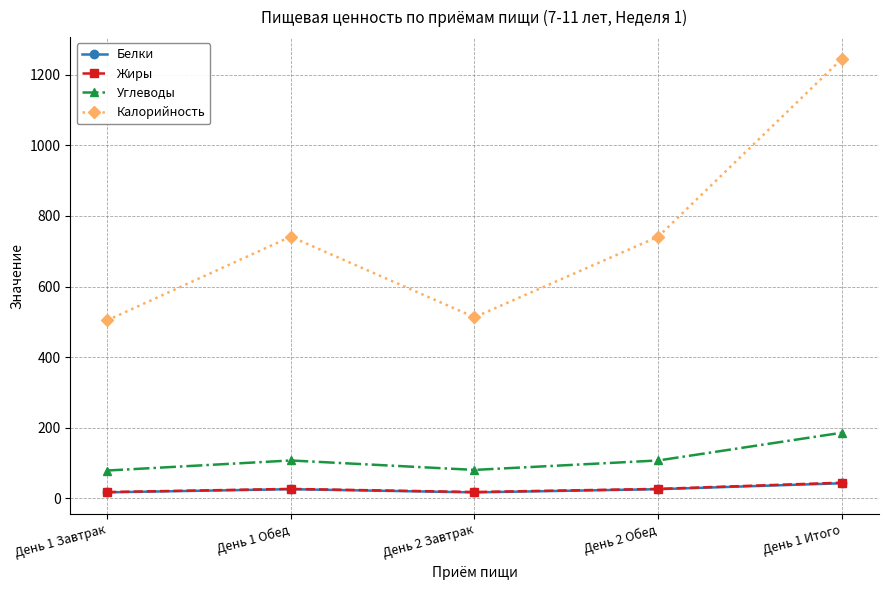

The value of Белки at День 2 Обед is 25.8. True or false?

True